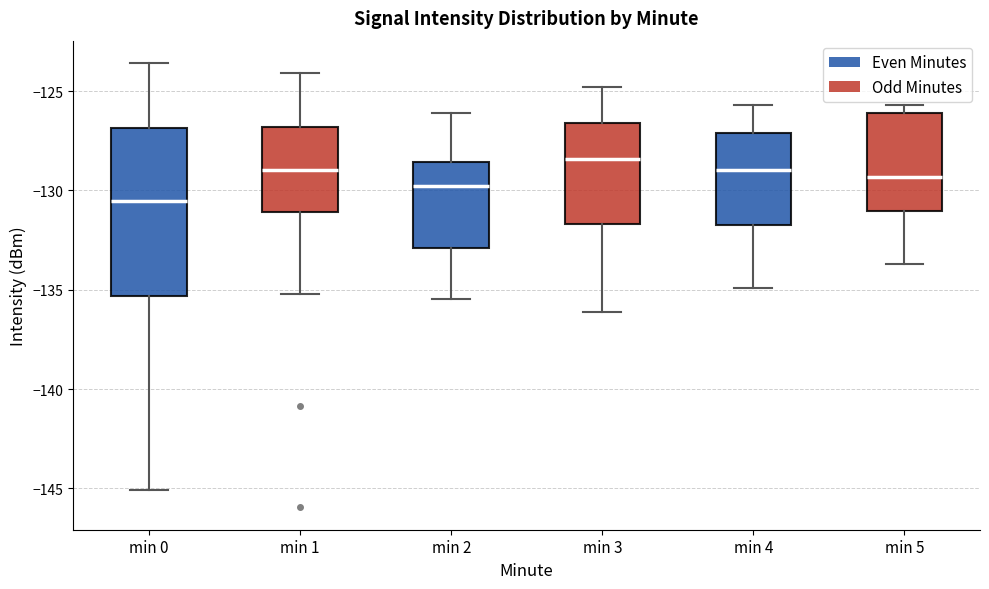

Reading left to right, read every box against the y-axis: the position of its median line, the range the box covers, and the ends of its whiskers. The values are not printed on the chart, so give them approximately, as read against the axis.

min 0: median -130.5, box -135.5 to -127.0, whiskers -145.0 to -123.5
min 1: median -129.0, box -131.0 to -127.0, whiskers -135.0 to -124.0
min 2: median -130.0, box -133.0 to -128.5, whiskers -135.5 to -126.0
min 3: median -128.5, box -131.5 to -126.5, whiskers -136.0 to -125.0
min 4: median -129.0, box -131.5 to -127.0, whiskers -135.0 to -125.5
min 5: median -129.5, box -131.0 to -126.0, whiskers -133.5 to -125.5